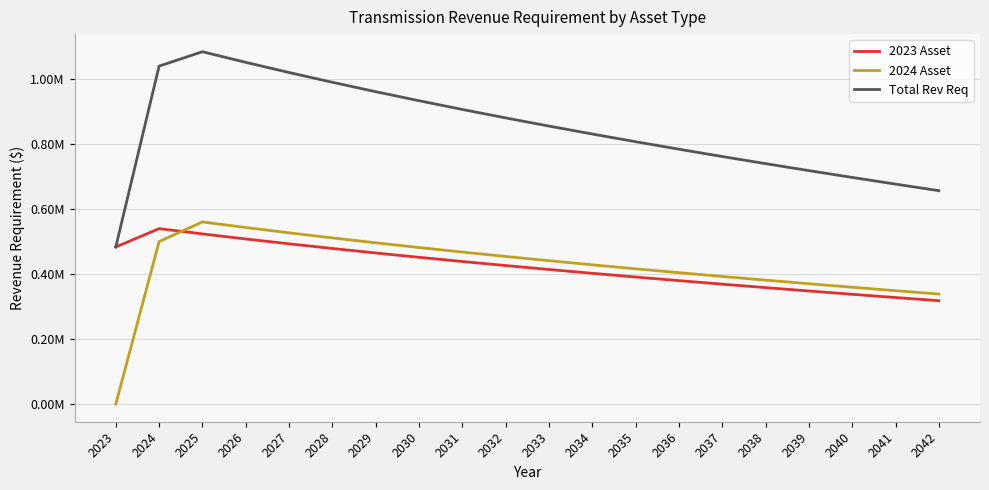

What is the average value of the 2024 Asset series?

420852.0